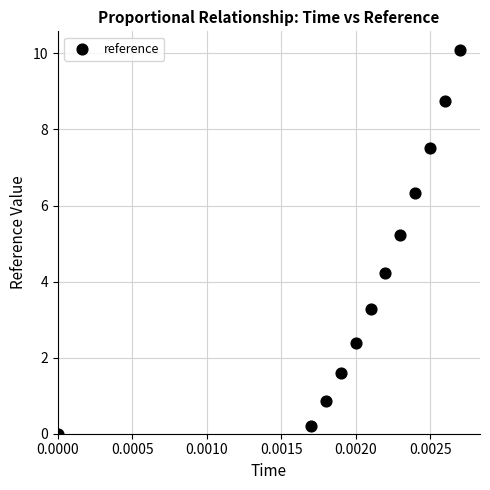

What is the range of Y values (max minus min)?

10.1